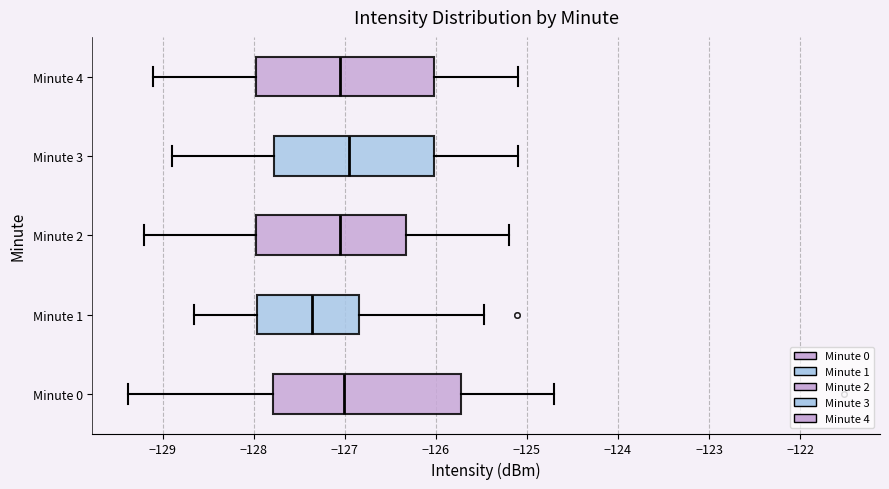

Reading bottom to top, read every box against the x-axis: the position of its median line, the range the box covers, and the ends of its whiskers. The values are not printed on the chart, so give them approximately, as read against the axis.

Minute 0: median -127.0, box -127.8 to -125.7, whiskers -129.4 to -124.7
Minute 1: median -127.4, box -128.0 to -126.8, whiskers -128.7 to -125.5
Minute 2: median -127.0, box -128.0 to -126.3, whiskers -129.2 to -125.2
Minute 3: median -126.9, box -127.8 to -126.0, whiskers -128.9 to -125.1
Minute 4: median -127.0, box -128.0 to -126.0, whiskers -129.1 to -125.1